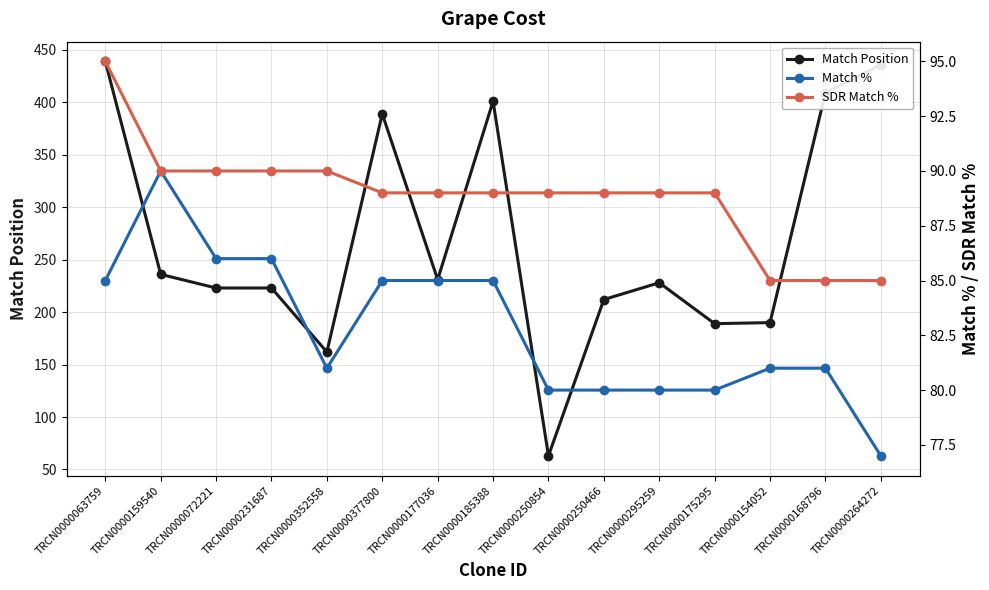

The Match % series shows 85 at TRCN0000063759. True or false?

True